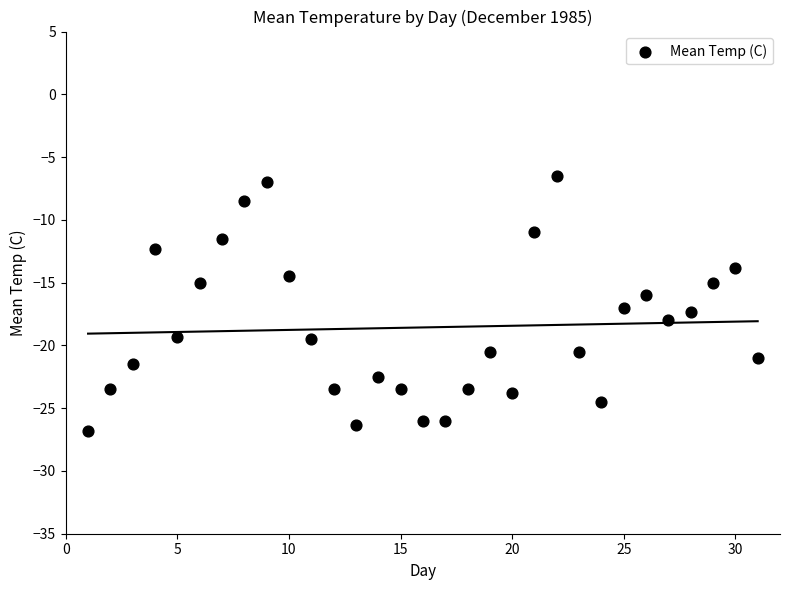

What is the range of X values (max minus min)?

30.0